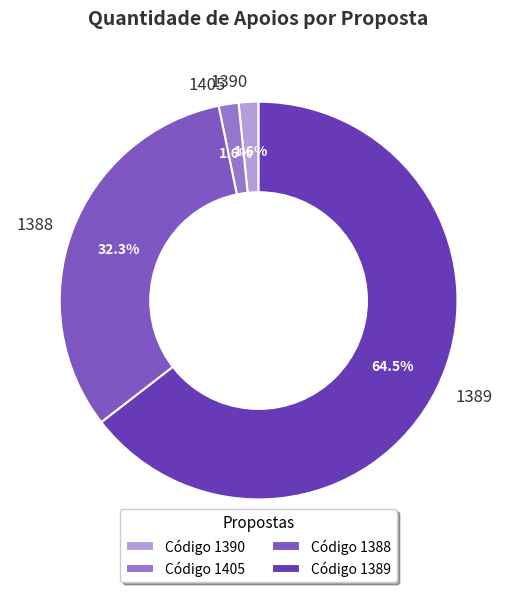

Between 1405 and 1389, which is larger?

1389